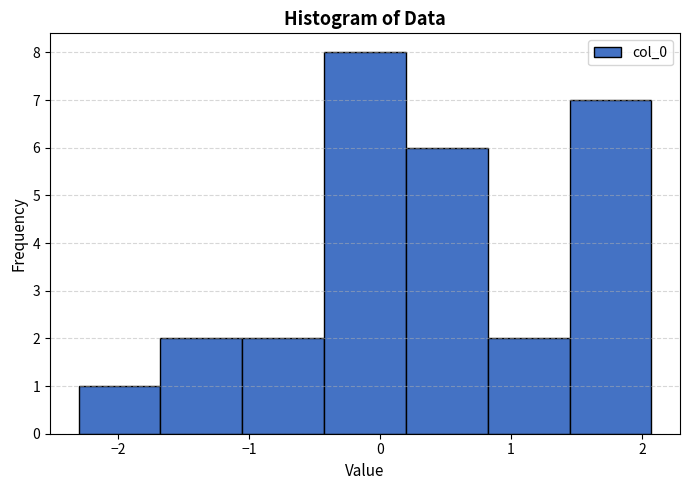

Which range on the x-axis has the tallest bar?

-0.4 to 0.2